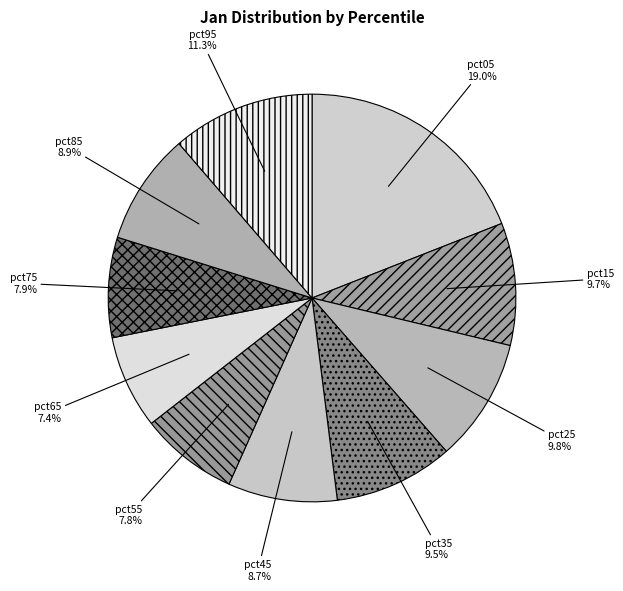

To the nearest percent, what percentage of the pie is pct55?

8%